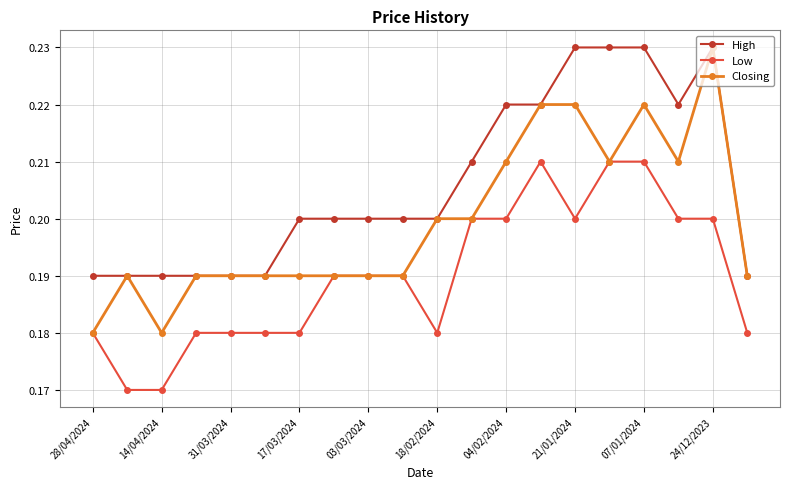

Count the number of data series in this chart.

3